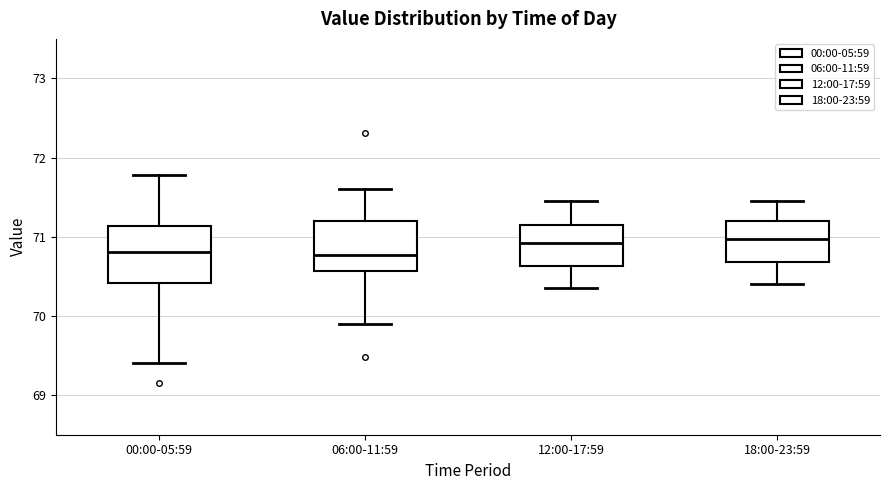

Reading left to right, read every box against the y-axis: the position of its median line, the range the box covers, and the ends of its whiskers. The values are not printed on the chart, so give them approximately, as read against the axis.

00:00-05:59: median 70.8, box 70.4 to 71.1, whiskers 69.4 to 71.8
06:00-11:59: median 70.8, box 70.6 to 71.2, whiskers 69.9 to 71.6
12:00-17:59: median 70.9, box 70.6 to 71.2, whiskers 70.4 to 71.5
18:00-23:59: median 71.0, box 70.7 to 71.2, whiskers 70.4 to 71.5